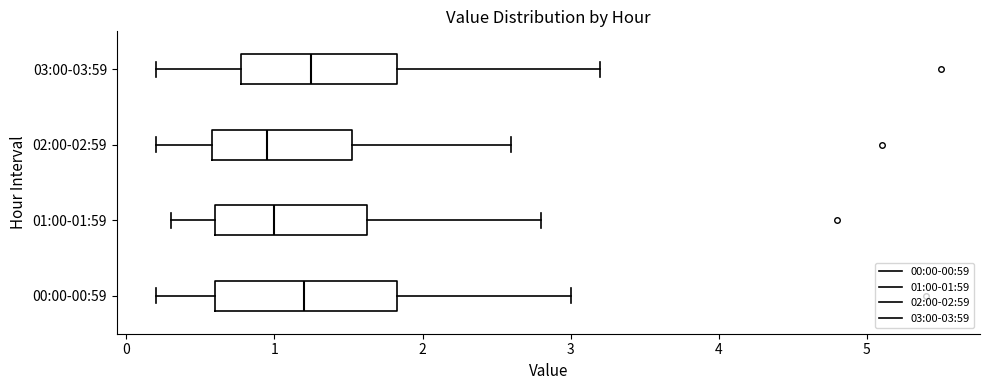

Where is the right edge of the box for 00:00-00:59 on the x-axis? The values are not printed on the chart, so give them approximately, as read against the axis.

1.8